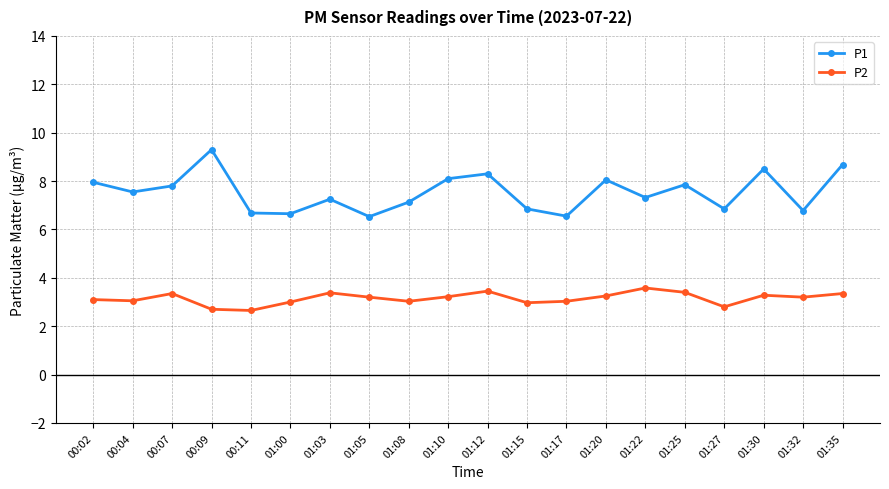

Rank the series by their maximum value, from lowest to highest.

P2, P1